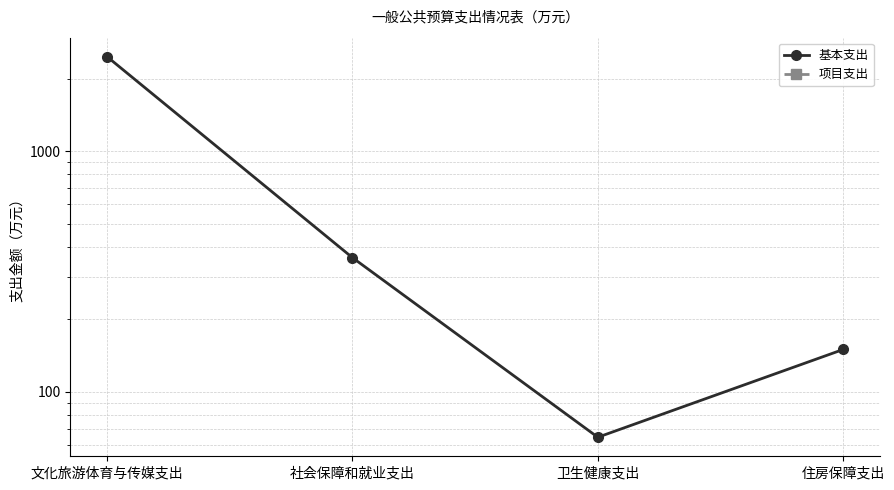

True or false: 项目支出 has more than 2 interior local peaks.

False